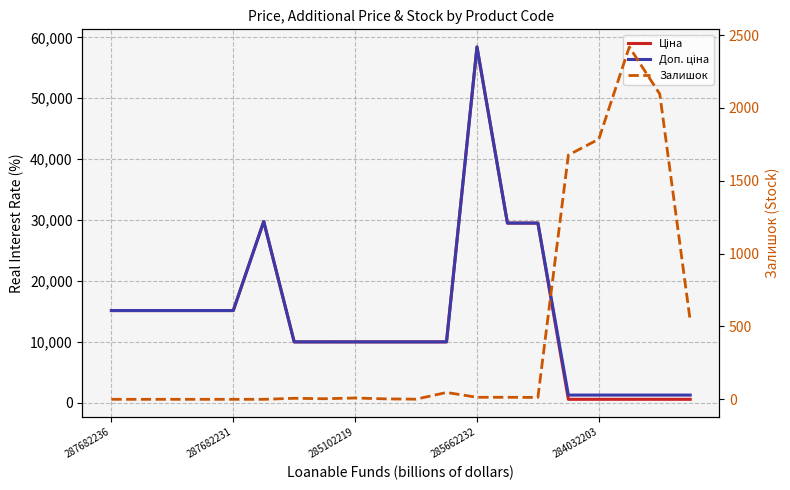

What is the difference between the Доп. ціна values at 14 and 18?

28256.1